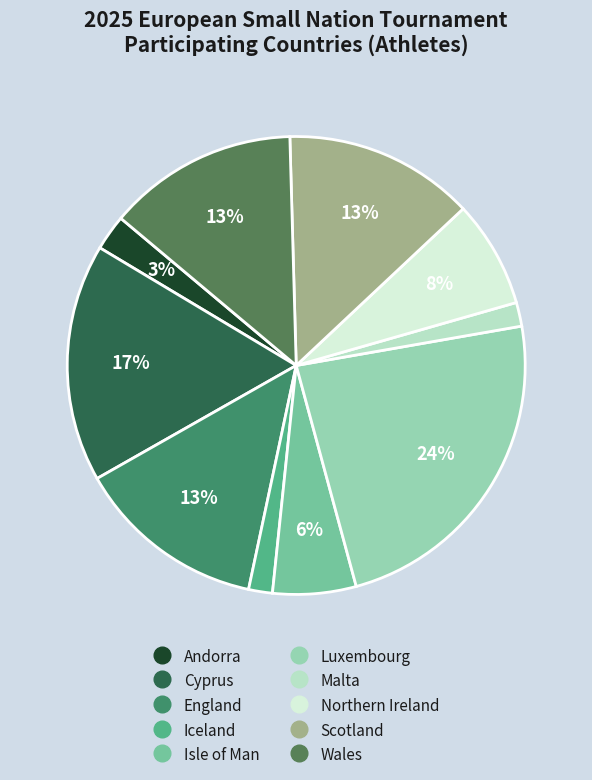

How many segments does this pie chart have?

10